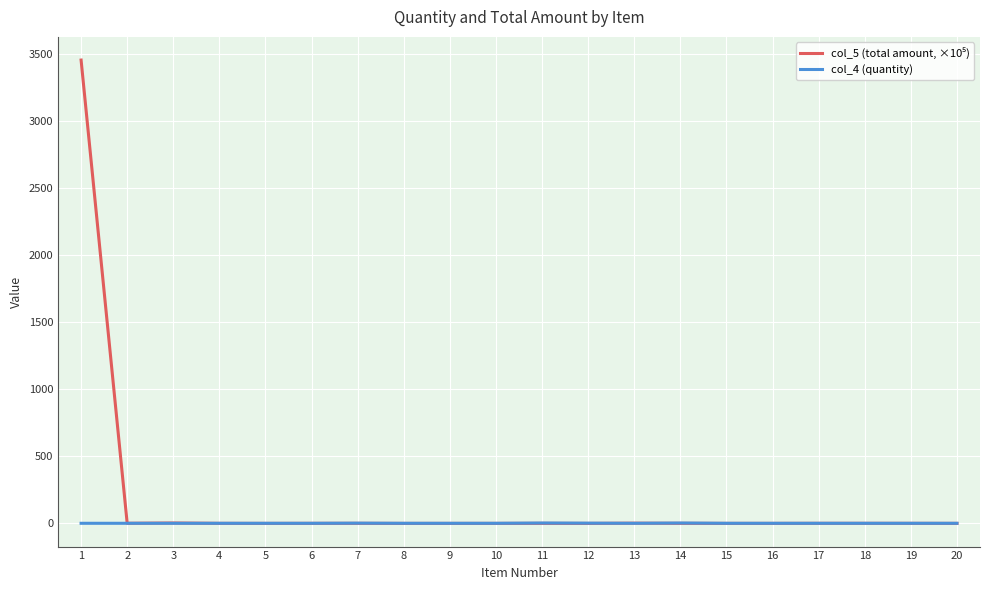

What is the sum of the col_4 (quantity) values at 13 and 19?

2.0